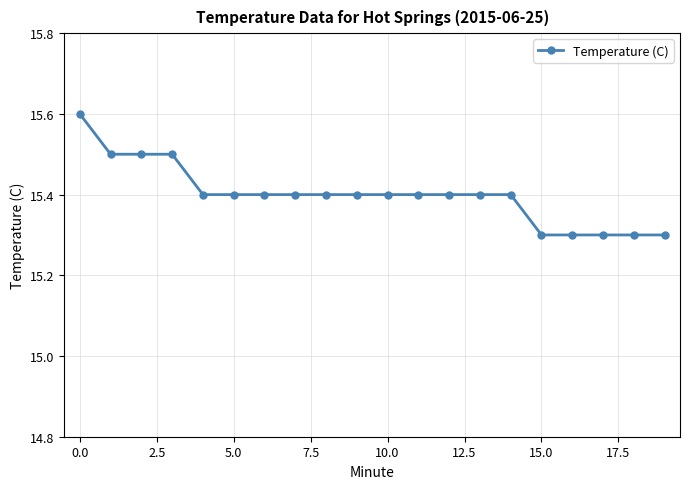

What is the maximum value shown in the chart?

15.6